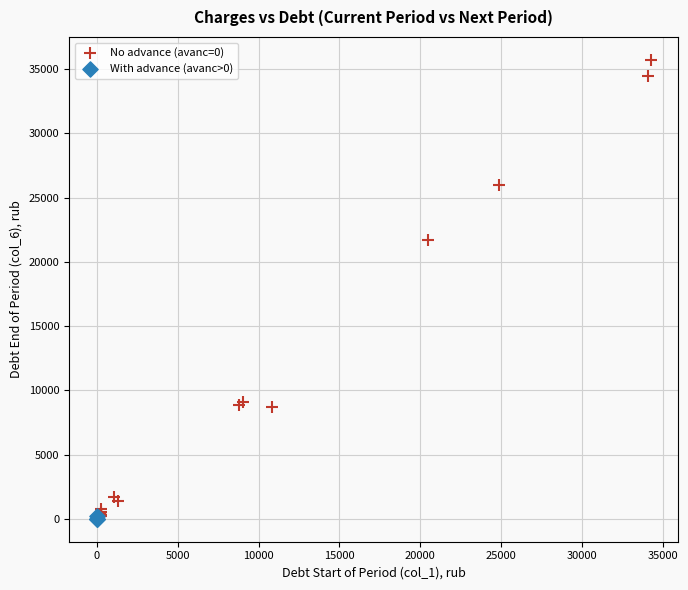

Which series contains the highest Y value?

No advance (avanс=0)